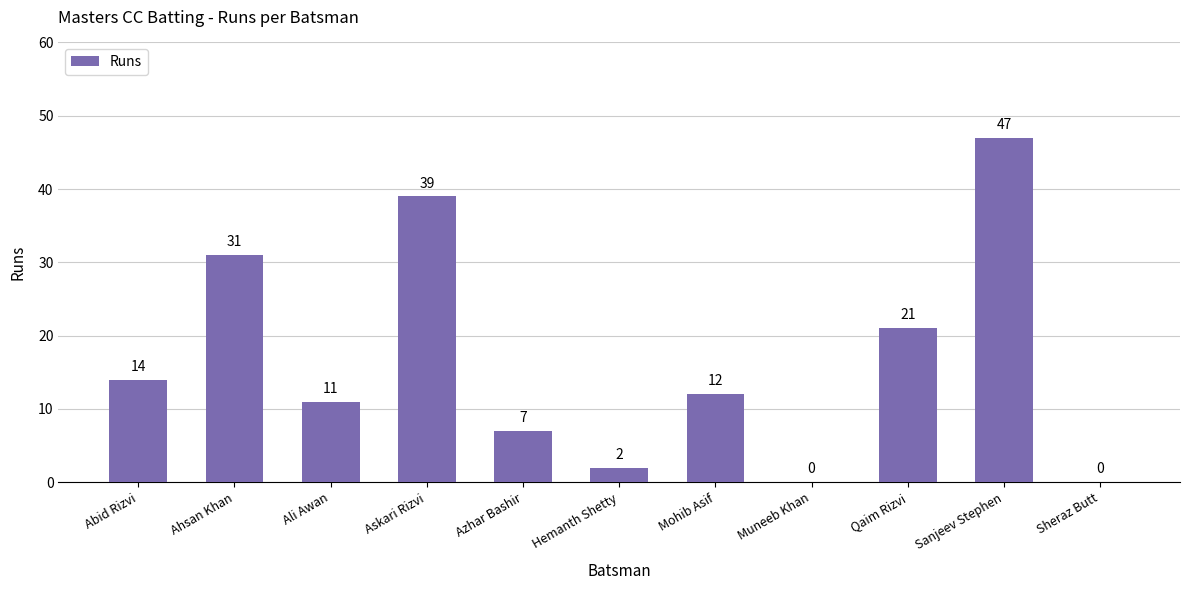

True or false: the data shows 27 at Muneeb Khan.

False